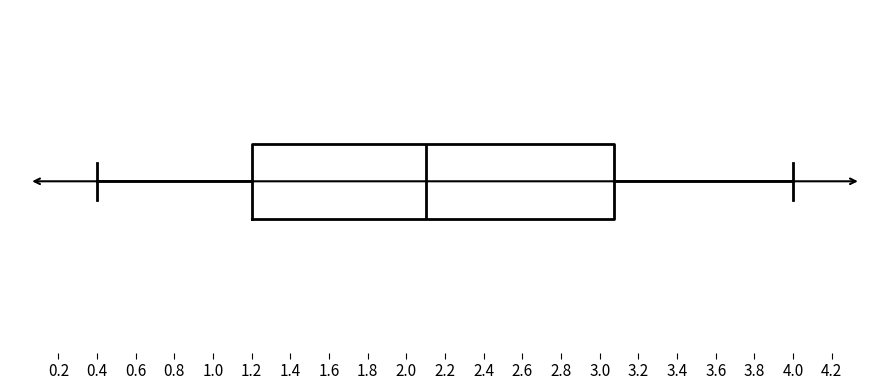

Read this box plot against the x-axis: the position of the median line, the range covered by the box, and the ends of both whiskers. The values are not printed on the chart, so give them approximately, as read against the axis.

median 2.10, box 1.20 to 3.08, whiskers 0.40 to 4.00